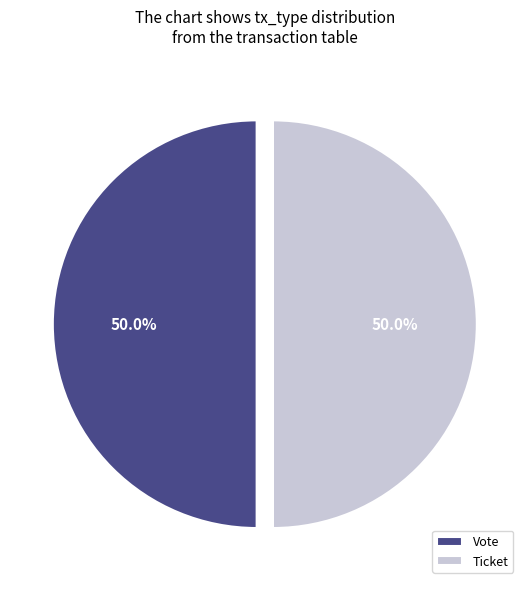

Approximately how many times larger is the value at Ticket compared to Vote?

1.0